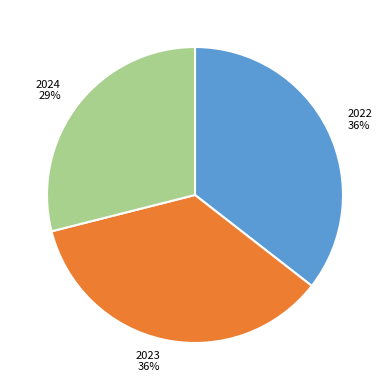

Which category has the smallest portion of the pie?

2024